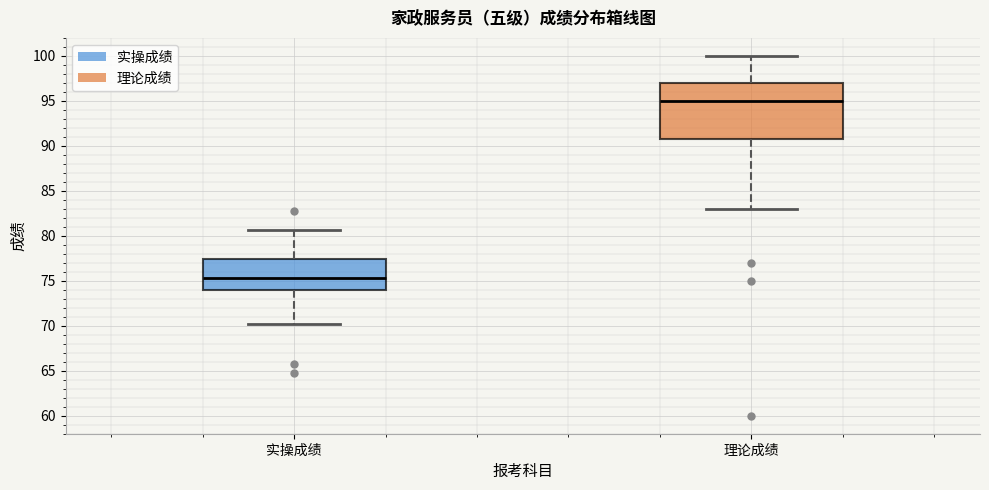

Which box's median line is the lowest?

实操成绩